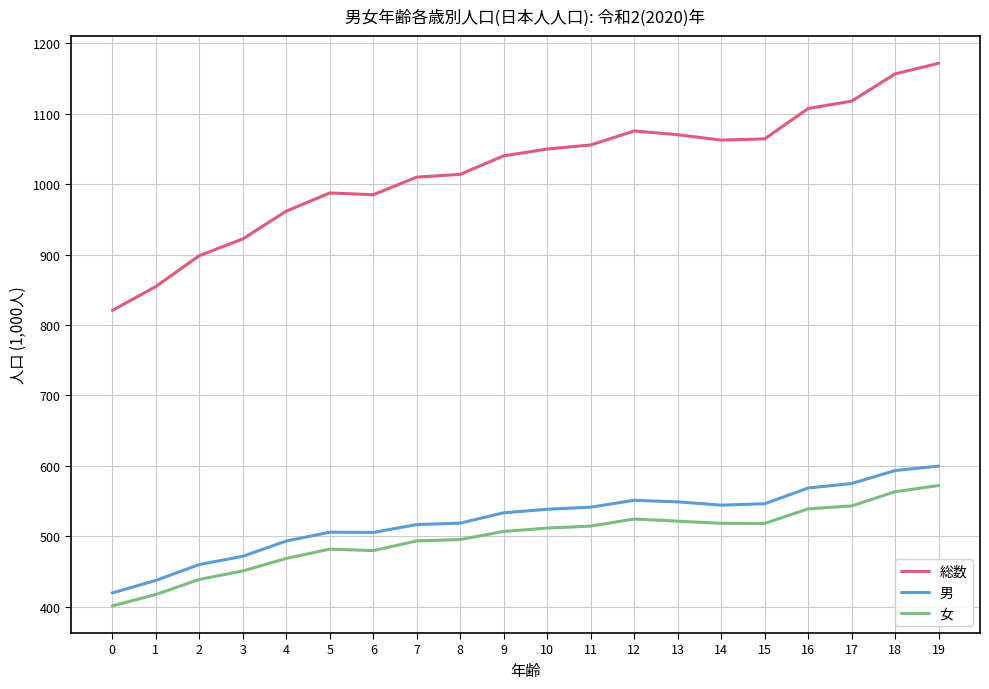

The 女 series shows 521.5 at 13. True or false?

True